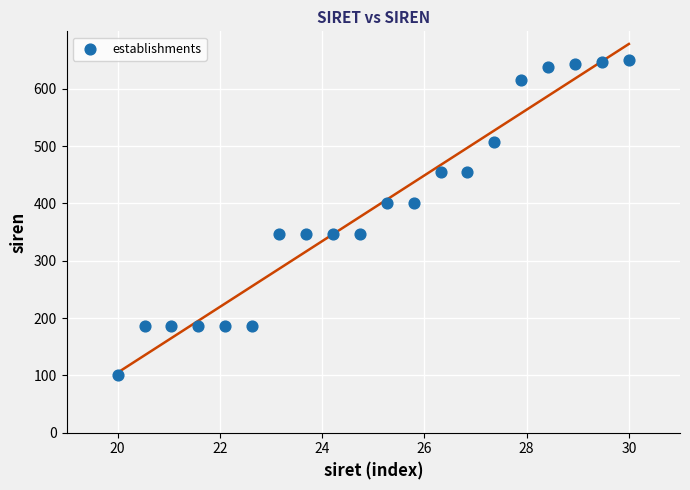

What is the range of X values (max minus min)?

10.0